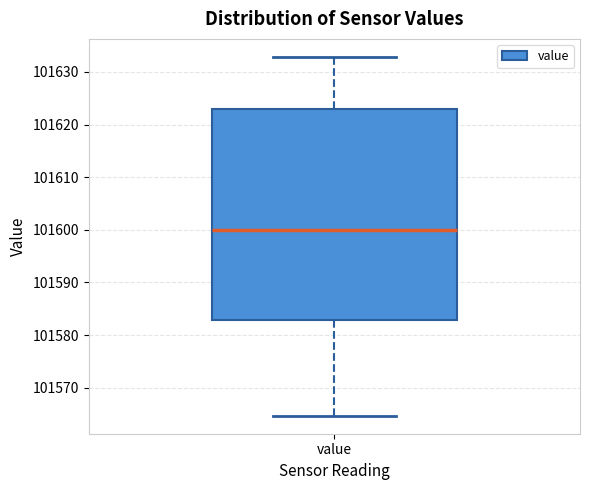

Read this box plot against the y-axis: the position of the median line, the range covered by the box, and the ends of both whiskers. The values are not printed on the chart, so give them approximately, as read against the axis.

median 101600, box 101583 to 101623, whiskers 101565 to 101633